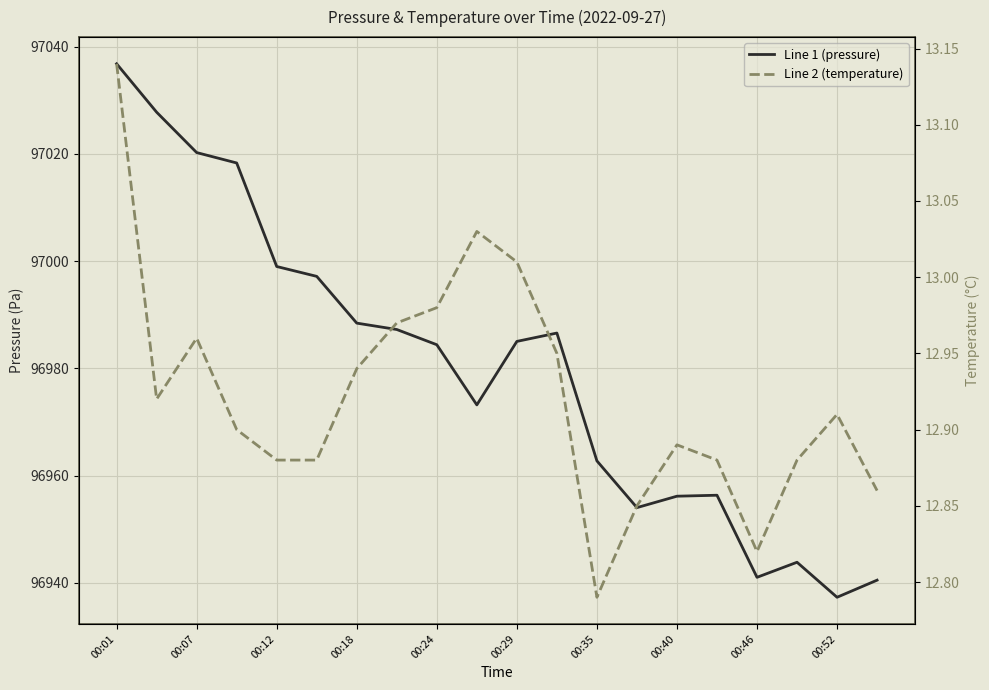

What is the difference between the highest and lowest values at 00:46?

96928.2